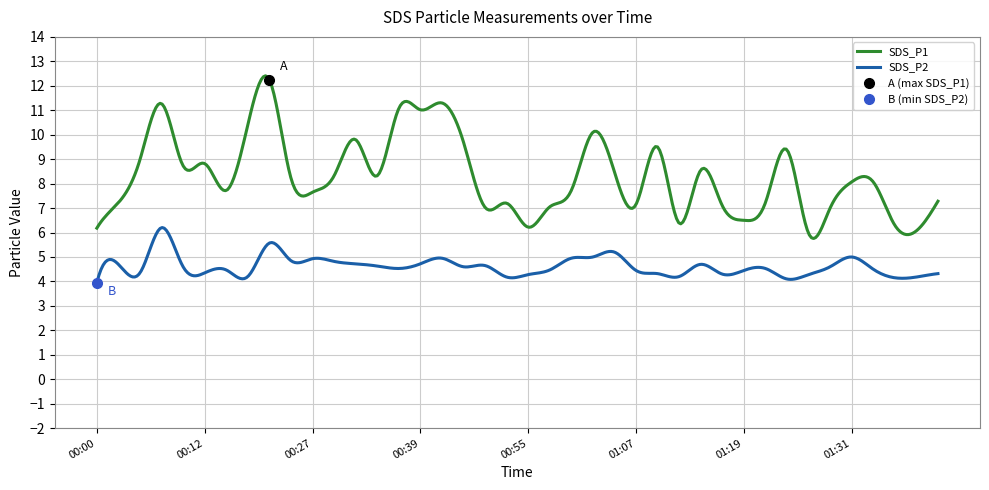

What is the label of the 13th point from the right?

01:12